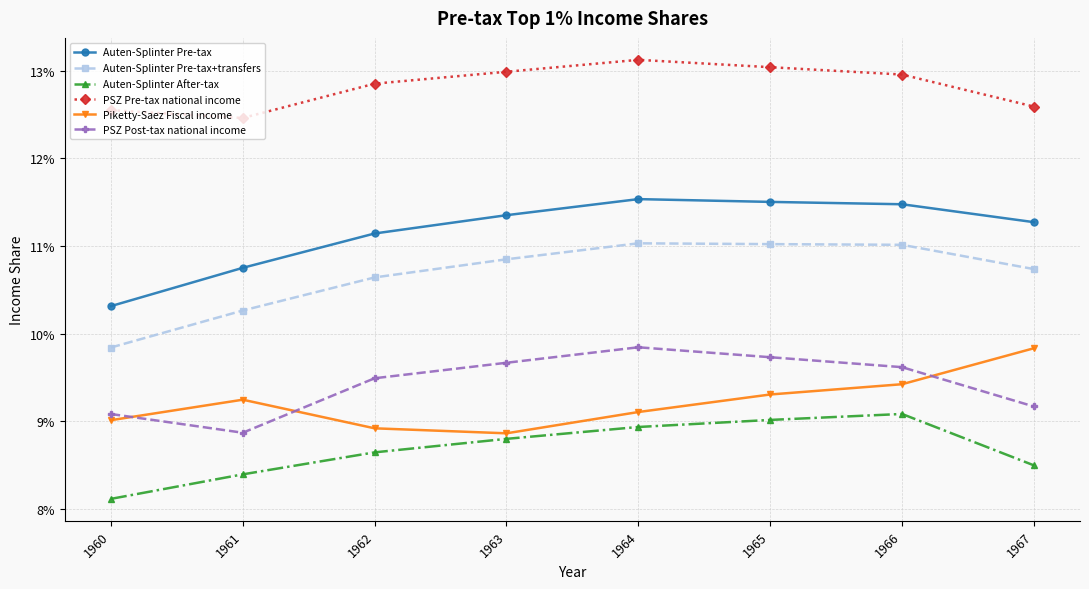

In Auten-Splinter Pre-tax, how many points are higher than both neighbors (excluding endpoints)?

1